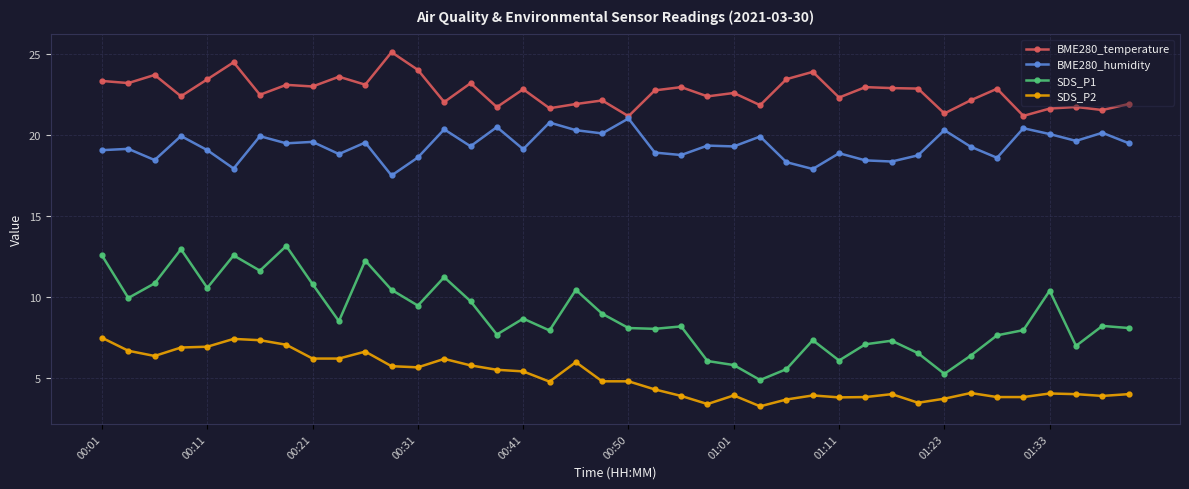

What is the minimum value for SDS_P1?

4.9